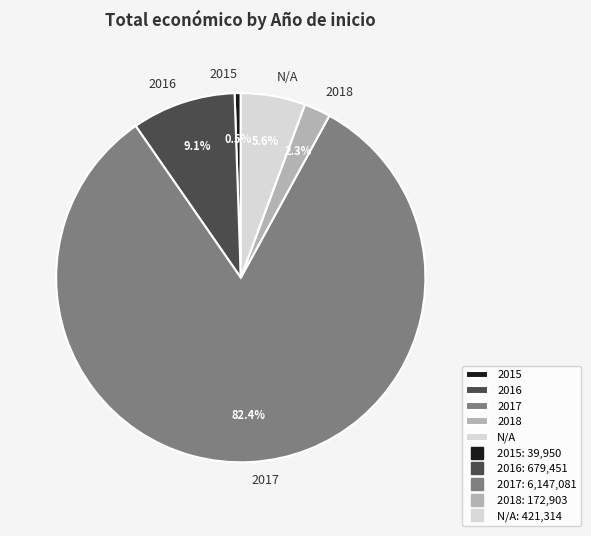

Is the sum of 2015 and 2018 greater than half?

No